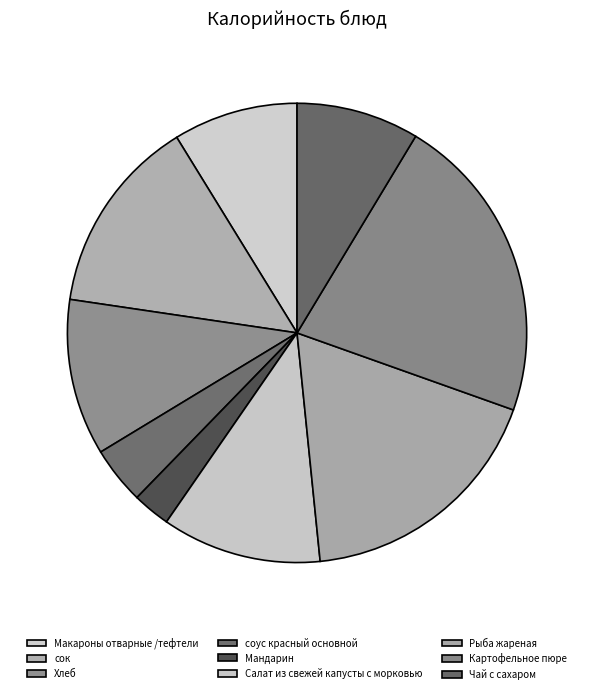

Is Картофельное пюре the majority of the pie?

No